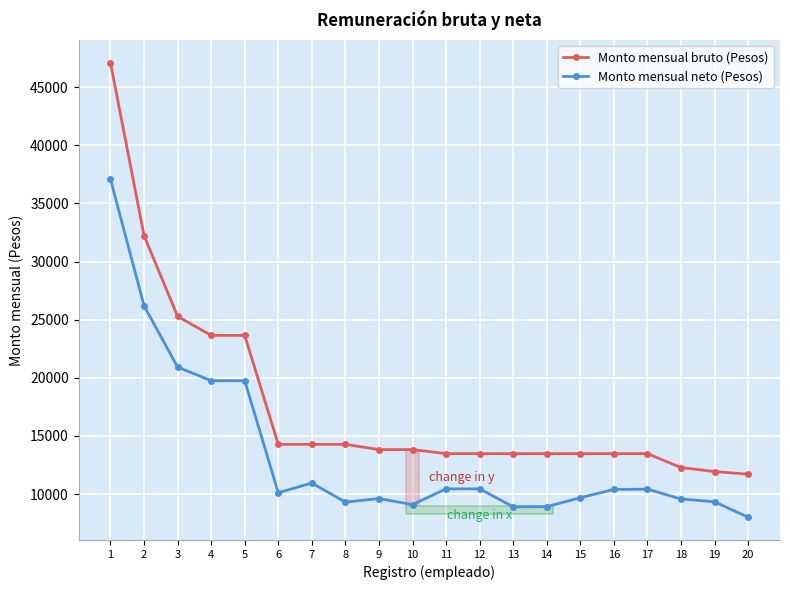

What is the sum of the Monto mensual bruto (Pesos) values at 10 and 12?

27294.1